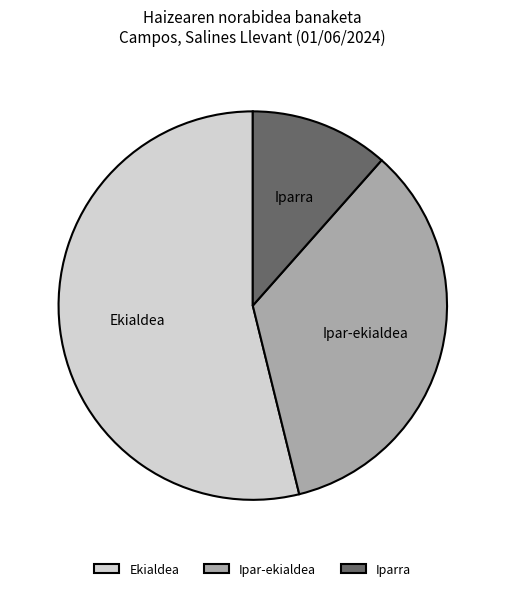

Do Iparra and Ipar-ekialdea together represent more than half of the pie?

No